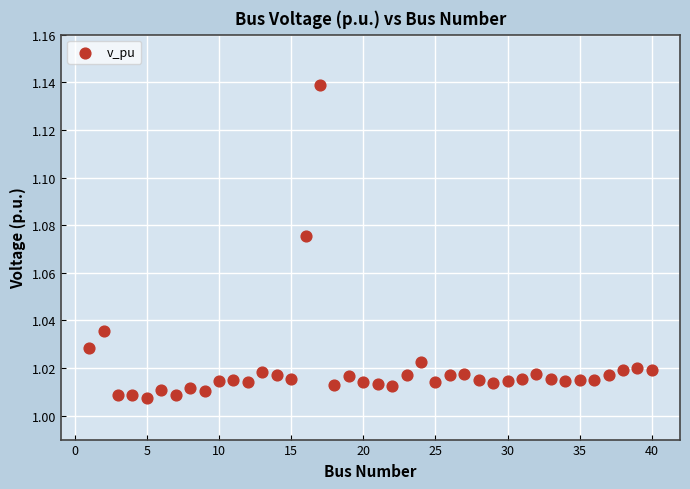

What is the range of X values (max minus min)?

39.0